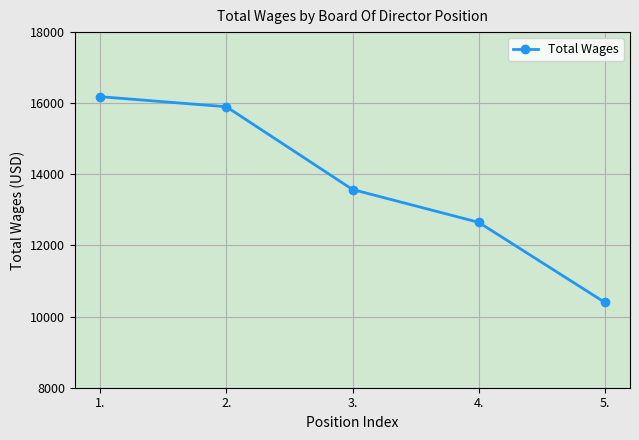

Which category has the lowest value across all series?

5.